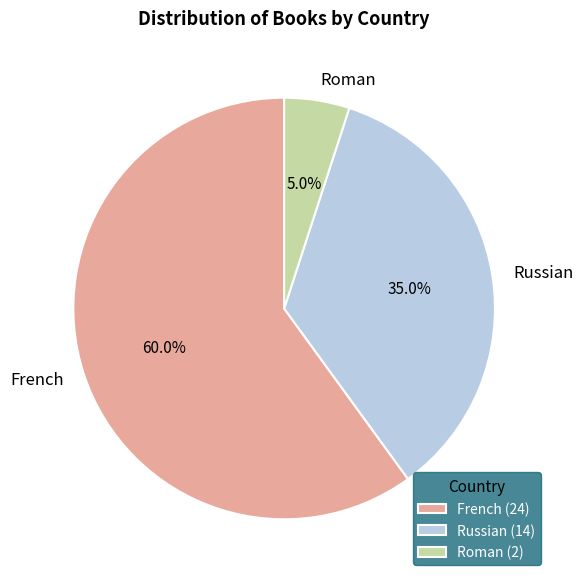

Which has a higher value, Russian (14) or Roman (2)?

Russian (14)